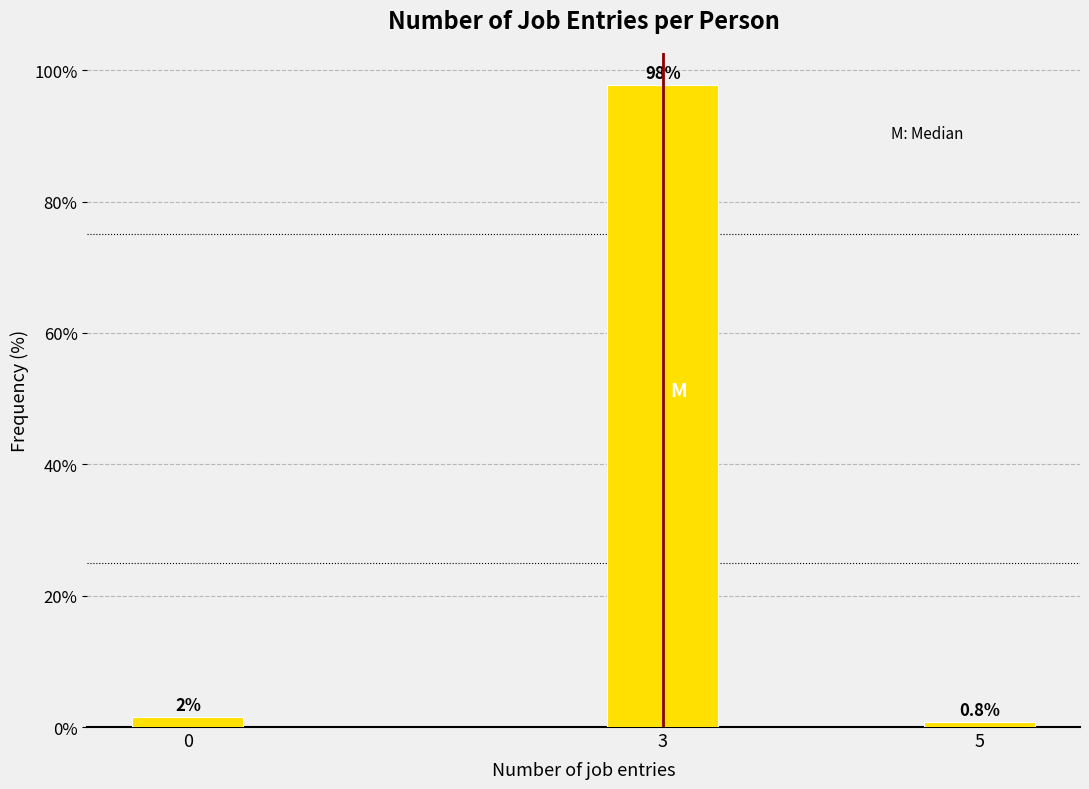

Which category has the lowest value across all series?

5